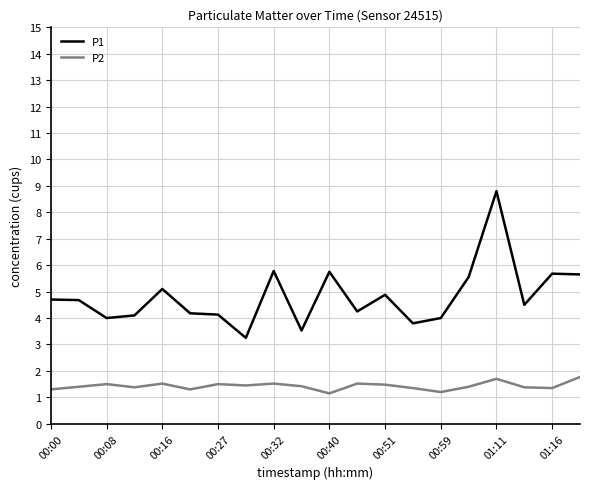

What is the difference between the maximum and minimum values in the P2 series?

0.6